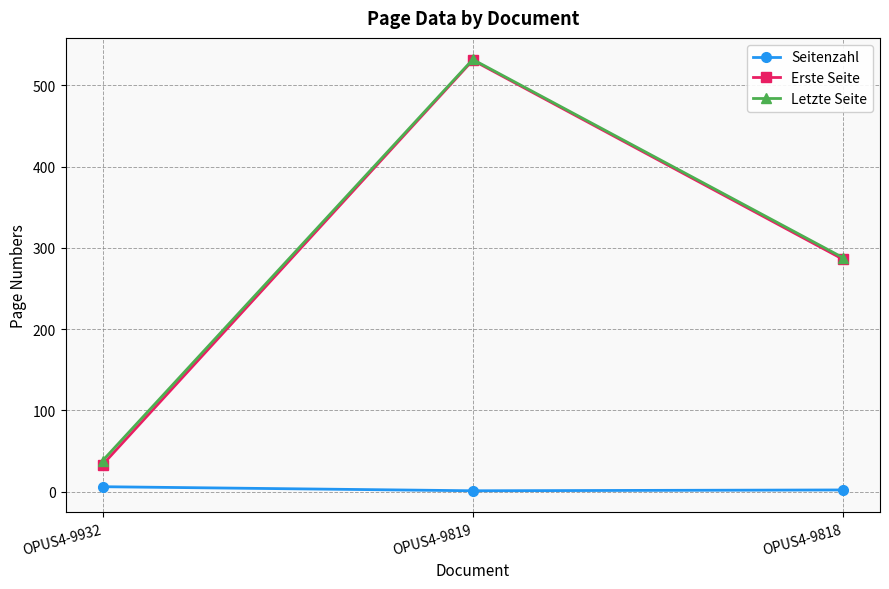

Where is Letzte Seite nearest to the value 285?

OPUS4-9818